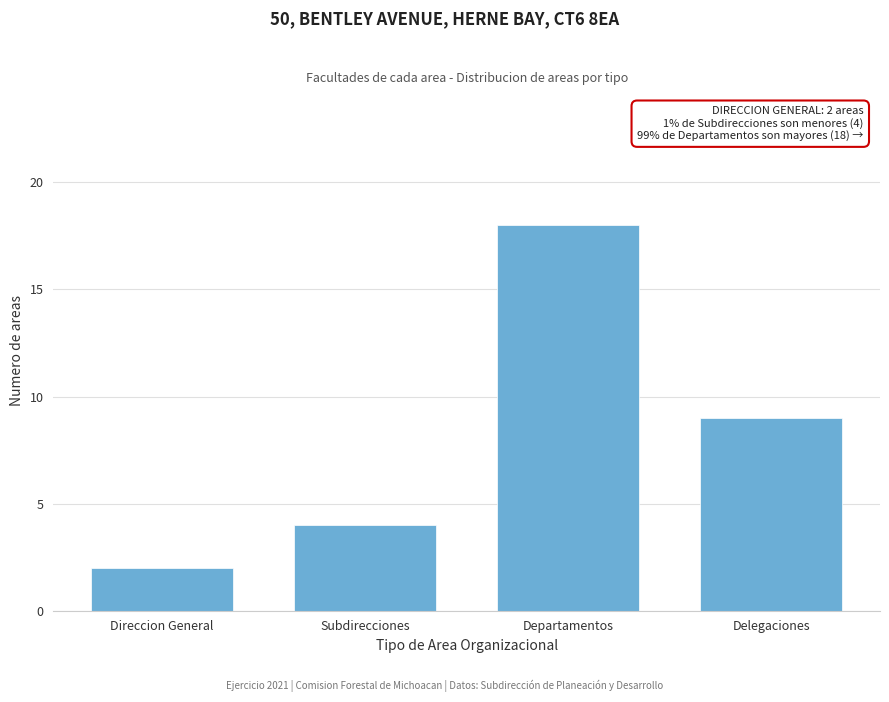

Reading left to right, extract all data points from this chart.

Direccion General=2	Subdirecciones=4	Departamentos=18	Delegaciones=9